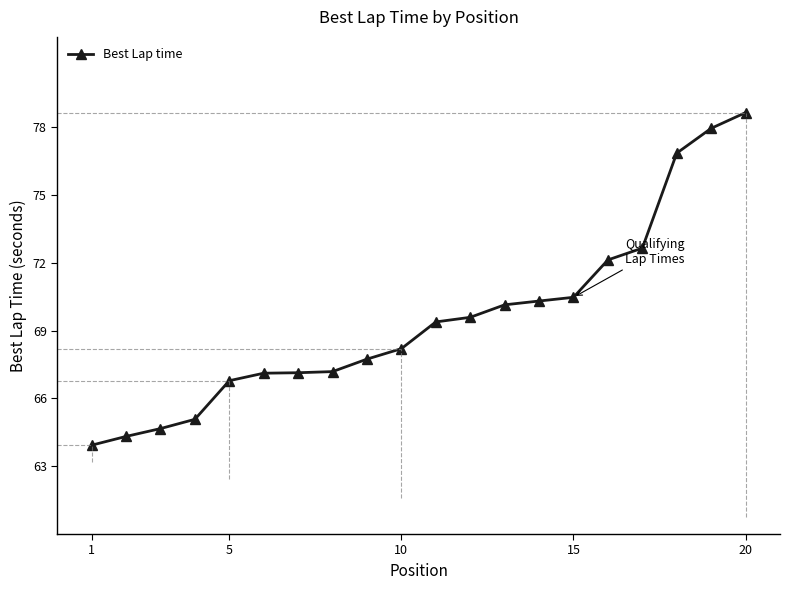

What is the maximum value shown in the chart?

78.7